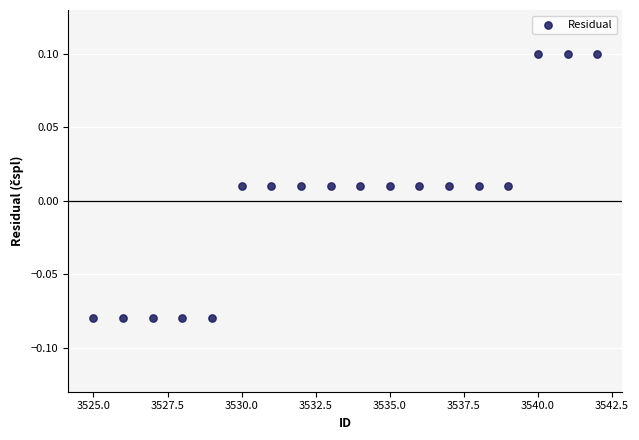

What is the range of X values (max minus min)?

17.0